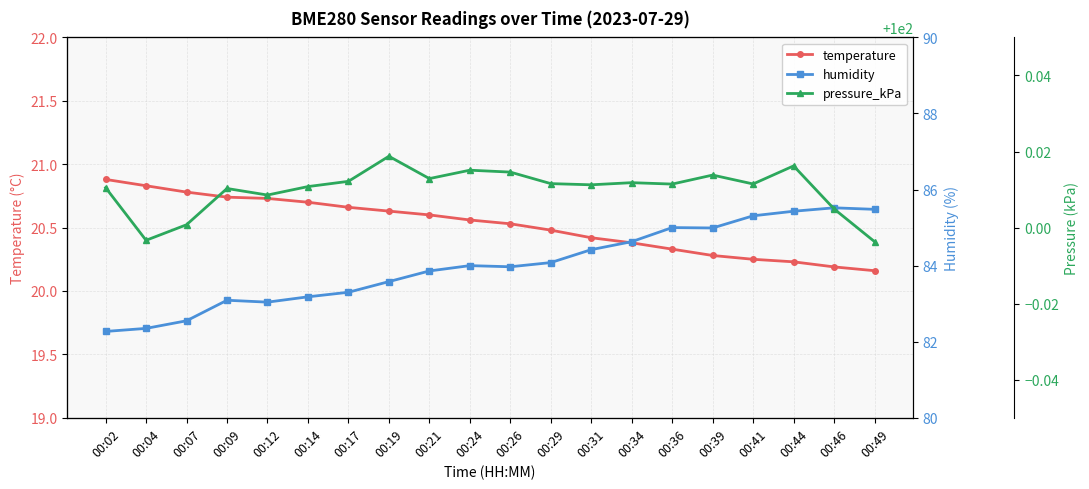

What is the smallest value displayed?

20.2